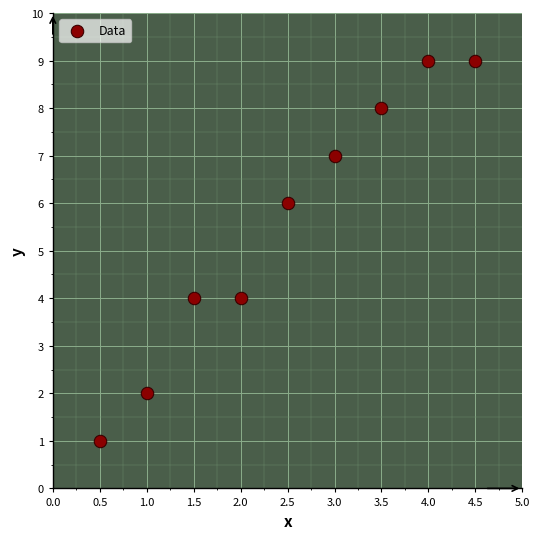

What is the average Y value?

6